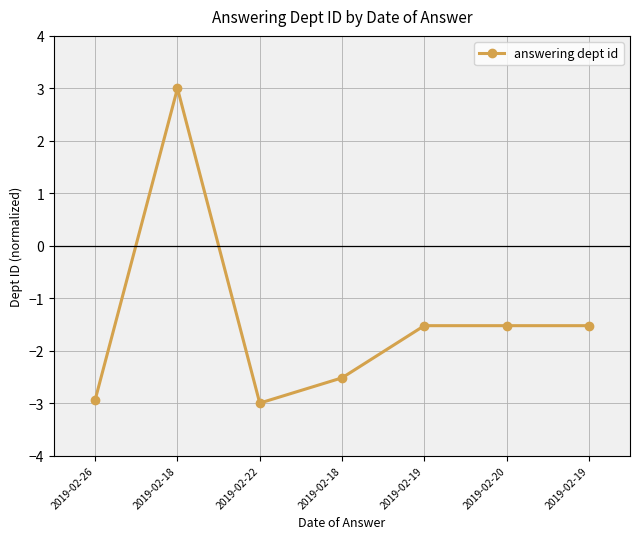

How many interior local peaks (higher than both neighbors) does the data have?

1